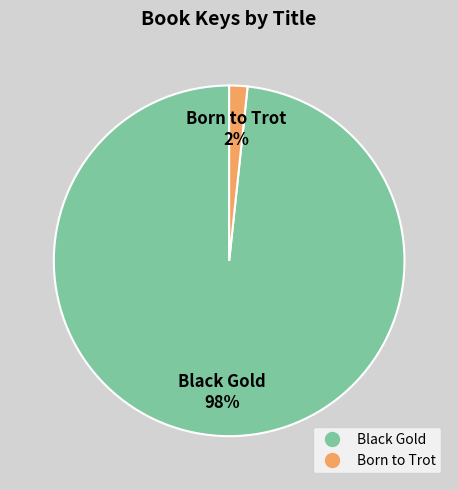

To the nearest percent, what is the combined percentage of Born to Trot and Black Gold?

100%